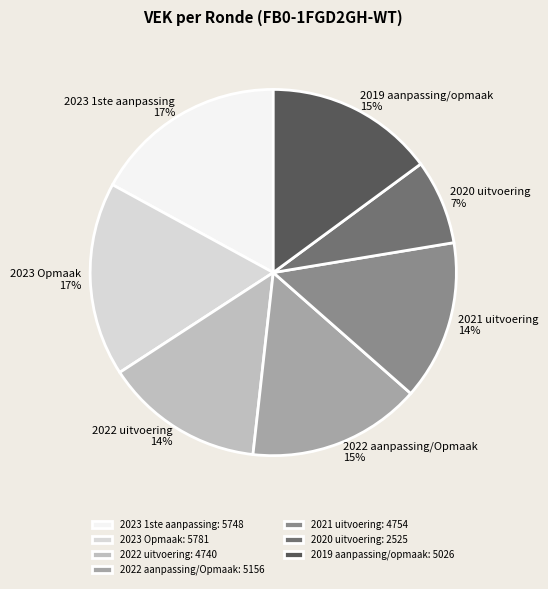

Which has a higher value, 2022 aanpassing/Opmaak or 2023 1ste aanpassing?

2023 1ste aanpassing